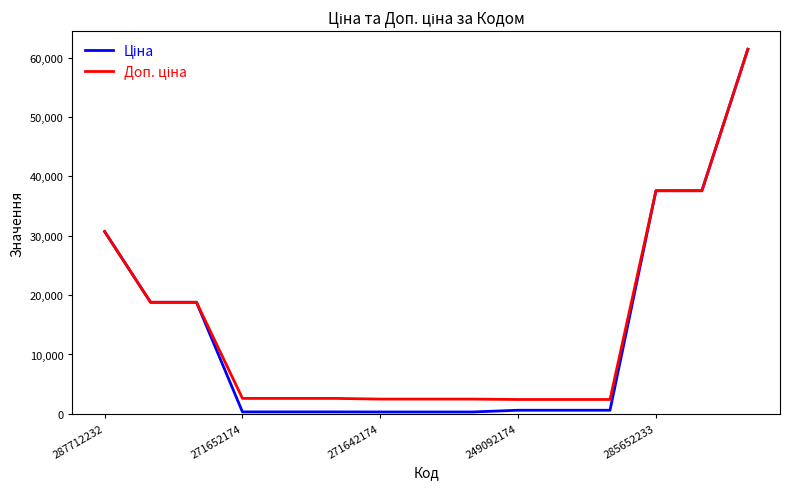

What is the greatest value displayed?

61434.3